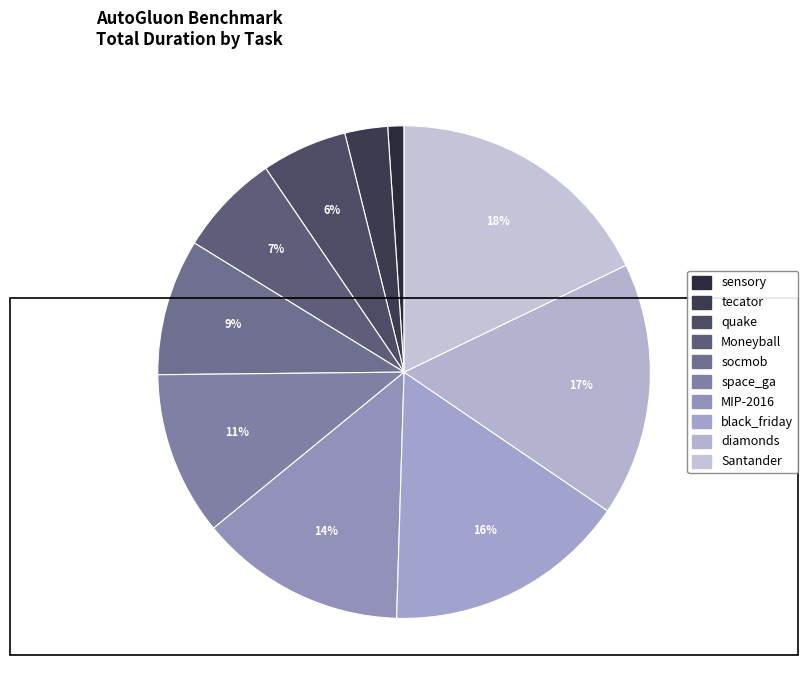

To the nearest percent, what is the difference between the largest and smallest slice percentages?

17%